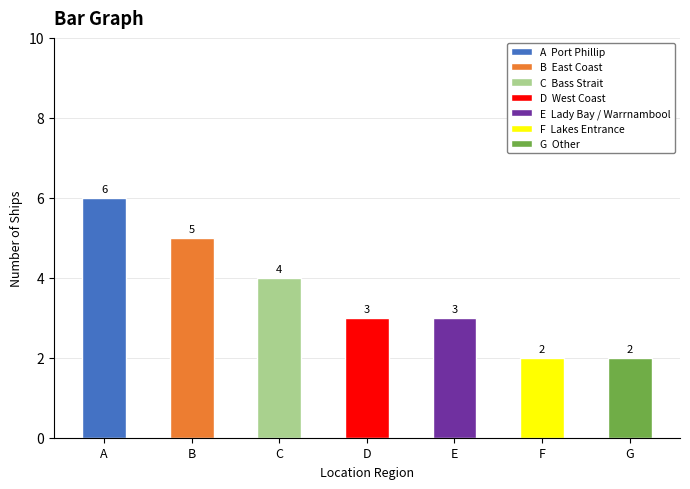

Which category has the highest value across all series?

Port Phillip